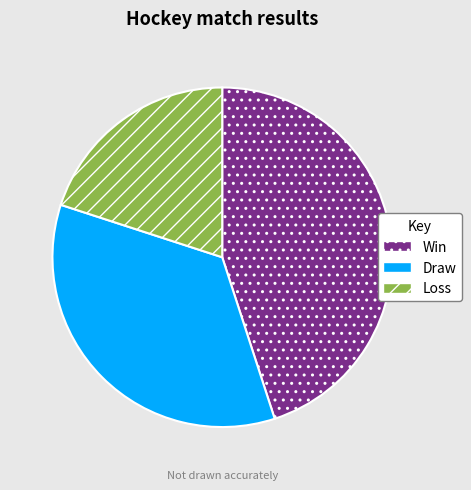

True or false: Draw accounts for 35% of the total.

True